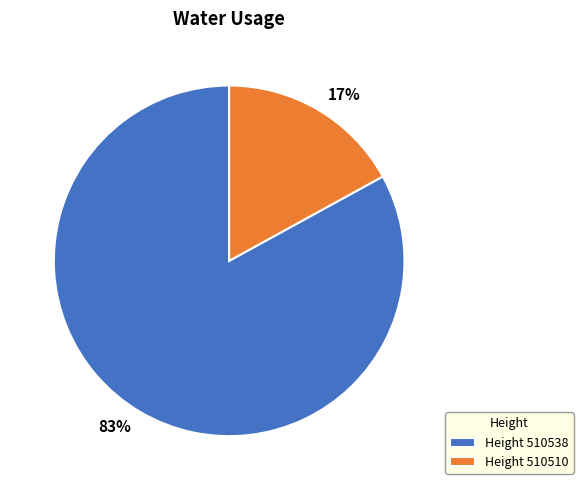

Is there a majority slice in this chart?

Yes